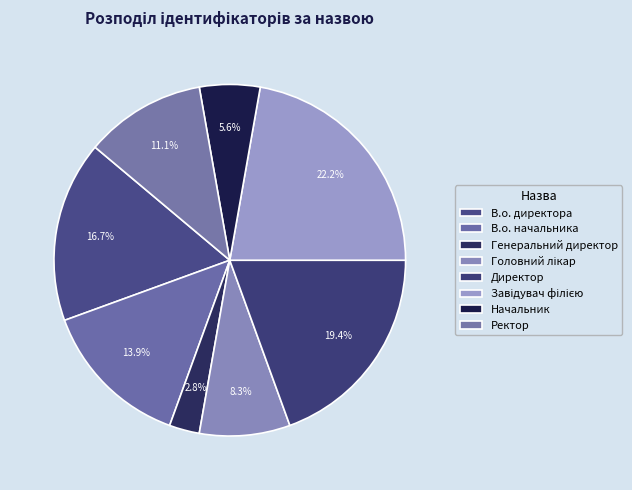

To the nearest percent, what portion does Завідувач філією represent?

22%